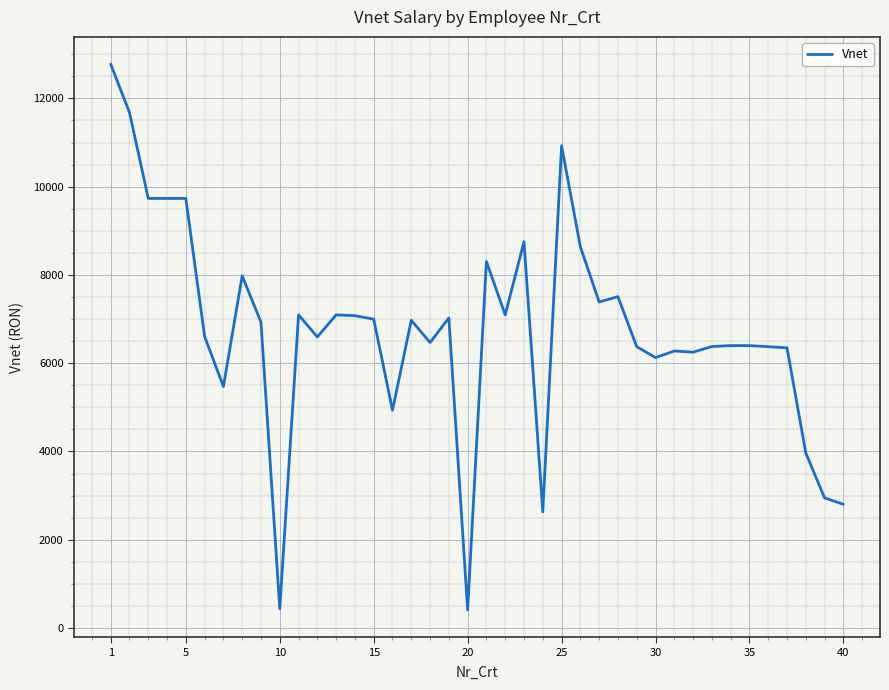

What is the difference between the maximum and minimum values?

12367